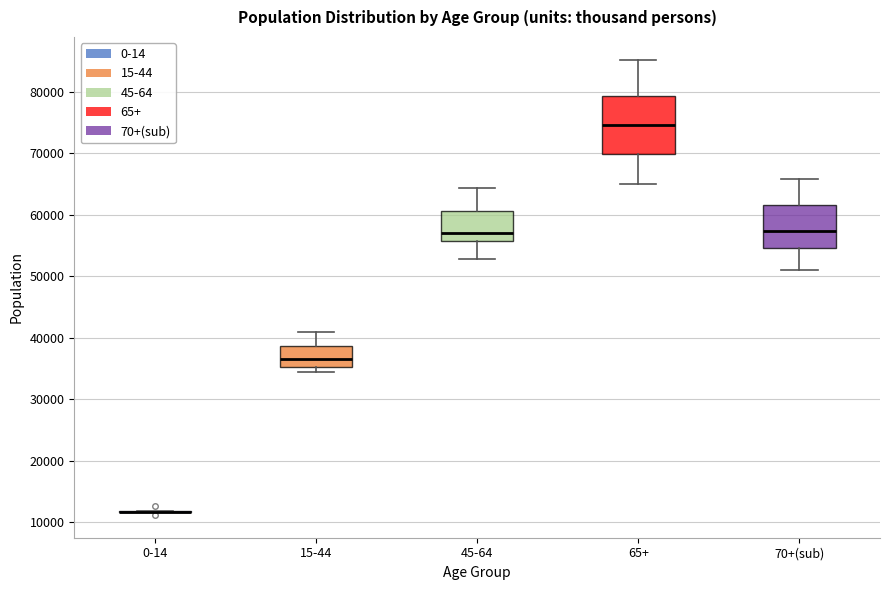

Comparing the boxes themselves (not the whiskers), which one is the tallest?

65+